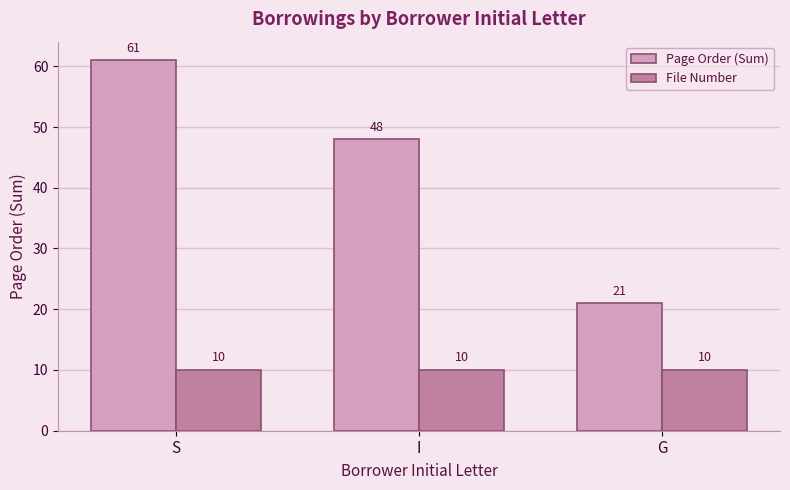

What is the maximum value for Page Order (Sum)?

61